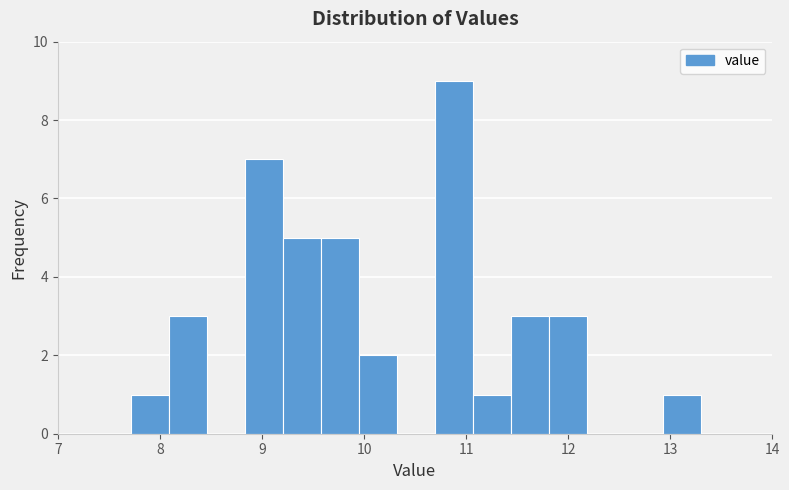

Around what value on the x-axis is the tallest bar? Give the approximate position of its centre, as read against the axis.

10.9